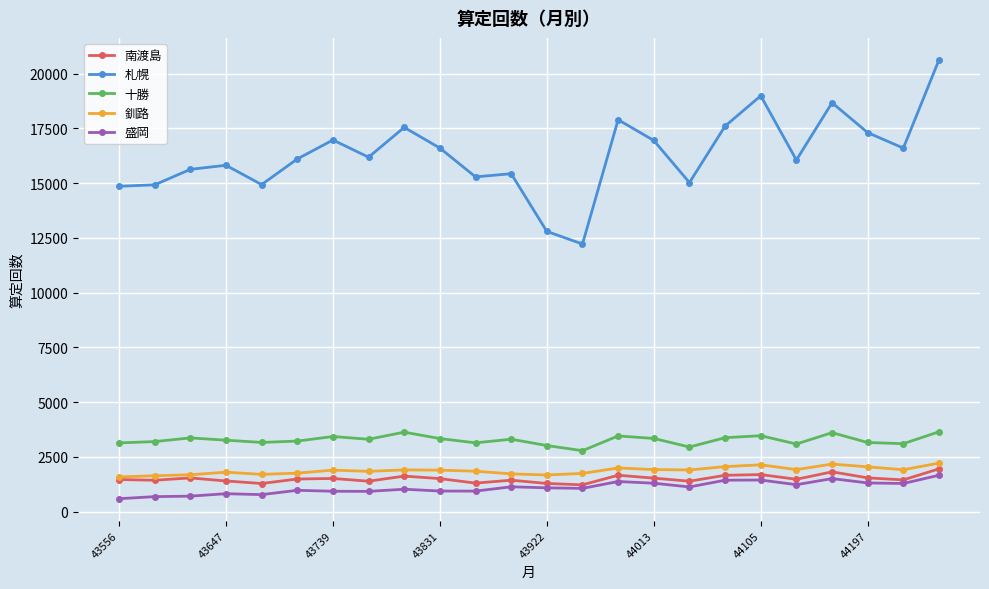

What is the minimum value shown in the chart?

592